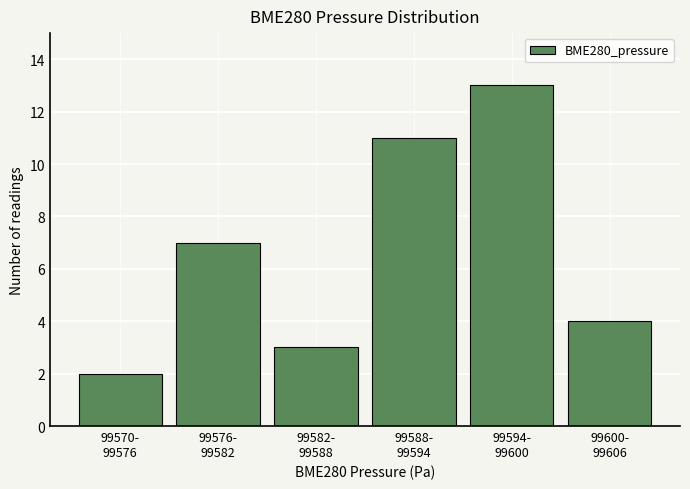

Reading left to right, extract all data points from this chart.

2	7	3	11	13	4